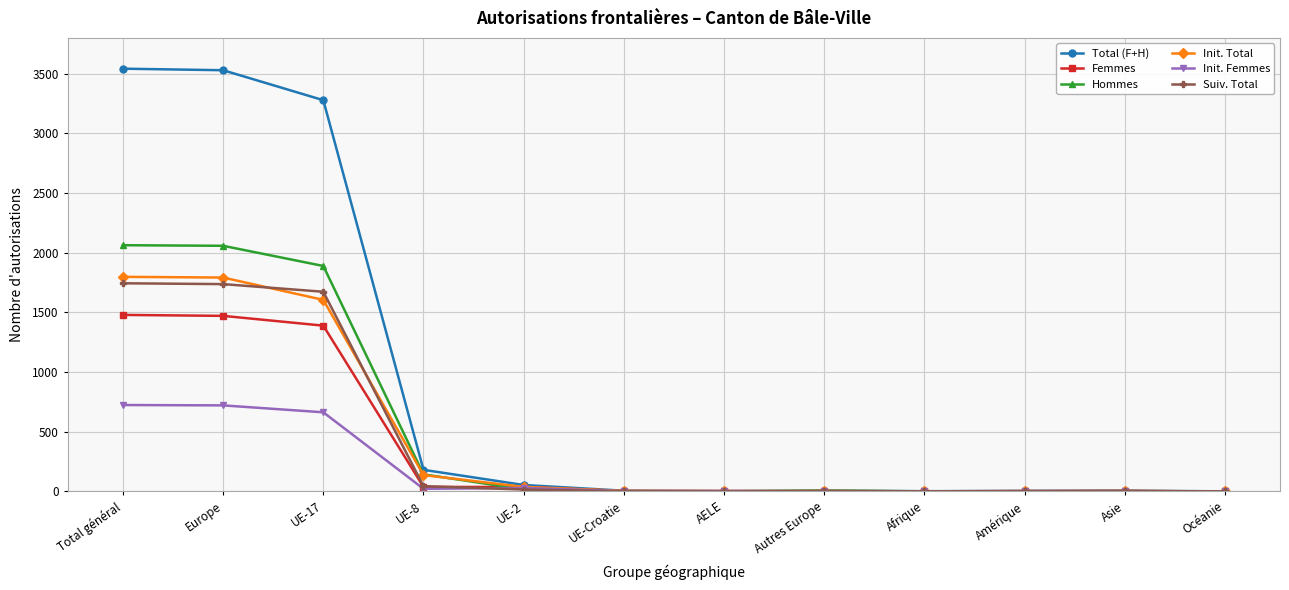

How many series are shown in this chart?

6